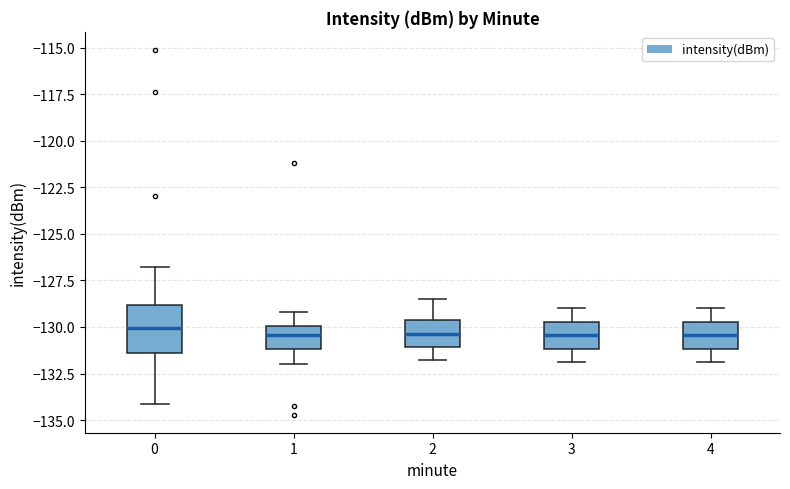

Reading left to right, transcribe this box plot: for each box, give where its median line is, the range the box spans, and where its two whiskers end, as read against the y-axis. The values are not printed on the chart, so give them approximately, as read against the axis.

0: median -130.0, box -131.5 to -129.0, whiskers -134.0 to -127.0
1: median -130.5, box -131.0 to -130.0, whiskers -132.0 to -129.0
2: median -130.5, box -131.0 to -129.5, whiskers -132.0 to -128.5
3: median -130.5, box -131.0 to -129.5, whiskers -132.0 to -129.0
4: median -130.5, box -131.0 to -129.5, whiskers -132.0 to -129.0